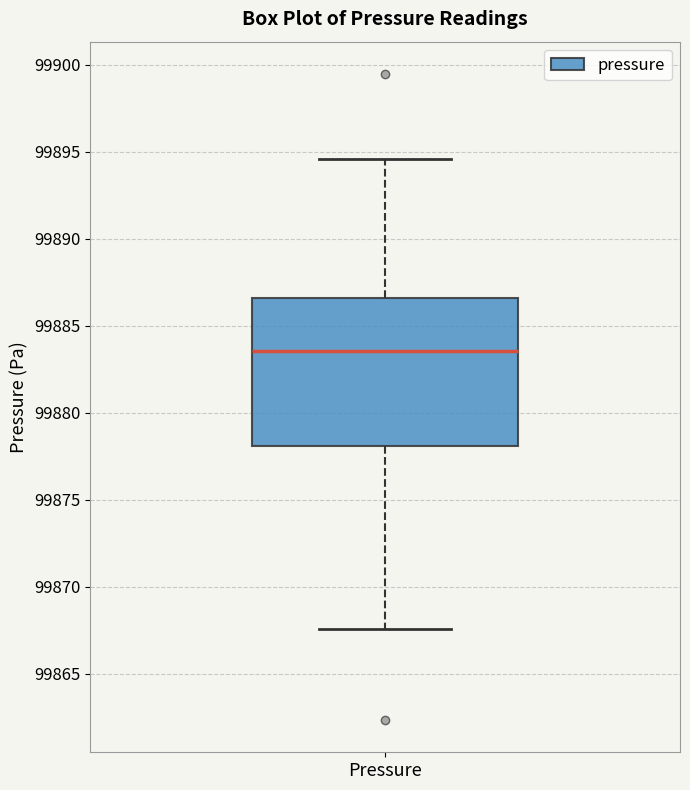

Transcribe this box plot: give where the median line is, the range the box spans, and where the two whiskers end, as read against the y-axis. The values are not printed on the chart, so give them approximately, as read against the axis.

median 99883.5, box 99878.0 to 99886.5, whiskers 99867.5 to 99894.5